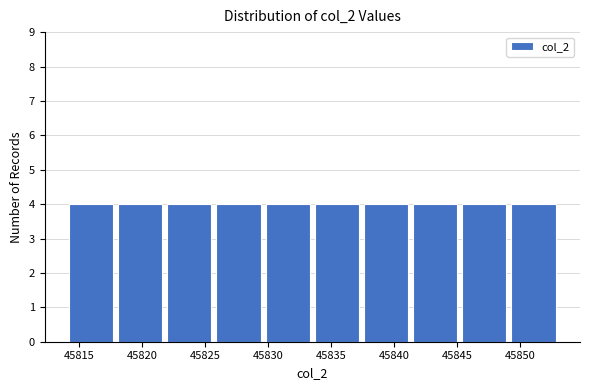

What is the height of the bar covering 45849.1 to 45853.0 on the x-axis? Neither the bar edges nor the heights are printed on the chart, so give them approximately, as read against the axes.

4